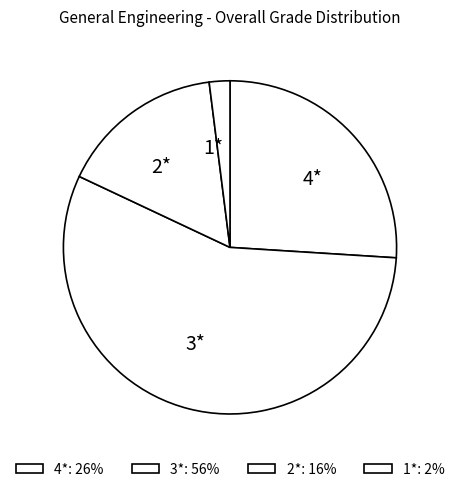

Between 4* and 2*, which is larger?

4*